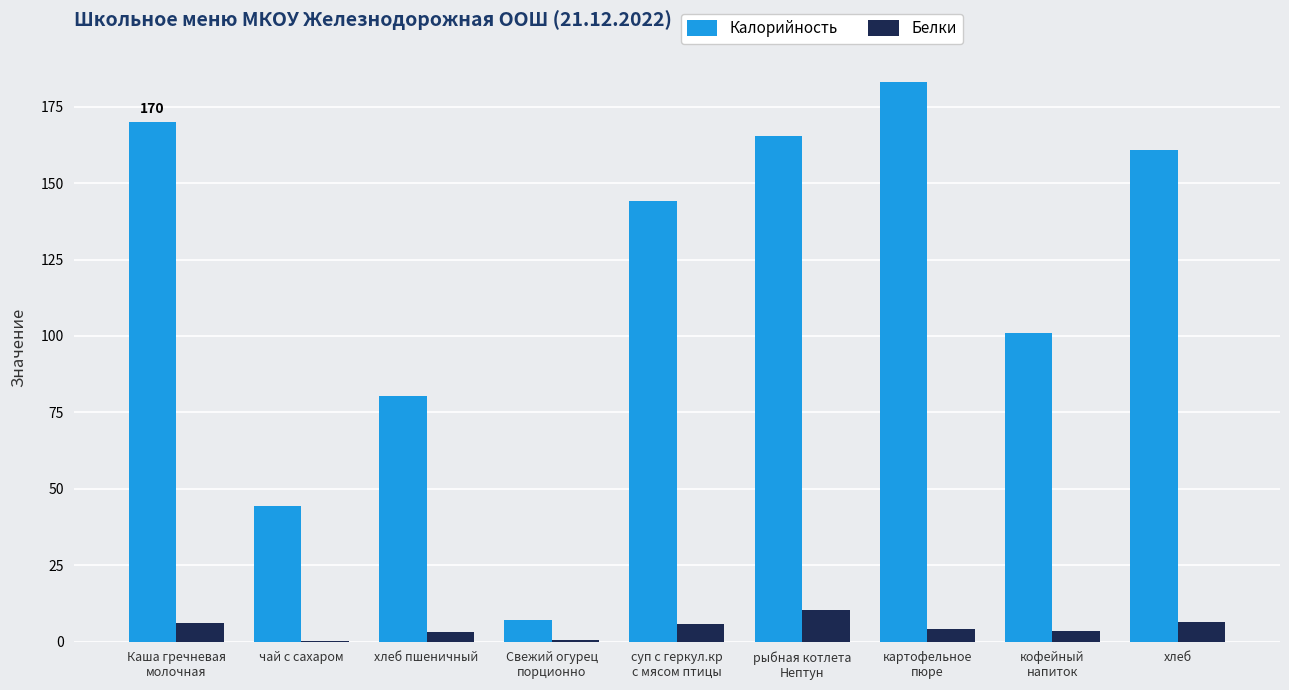

At which category does the chart reach its peak across all series?

картофельное
пюре